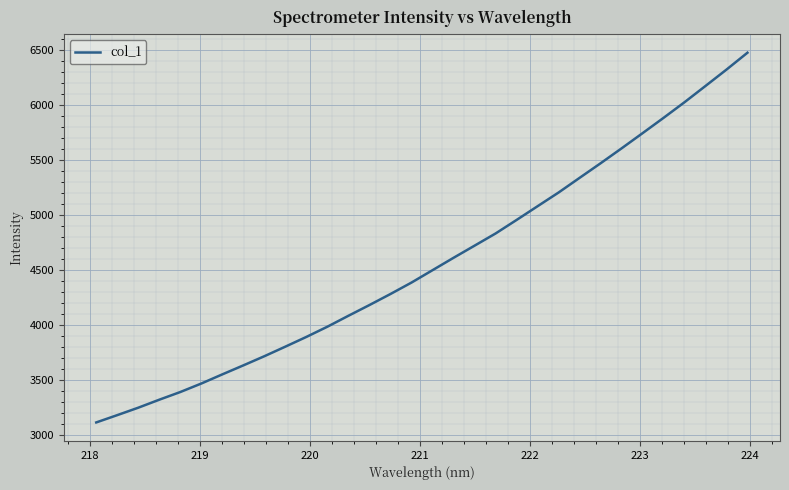

Does the chart have visible grid lines?

Yes